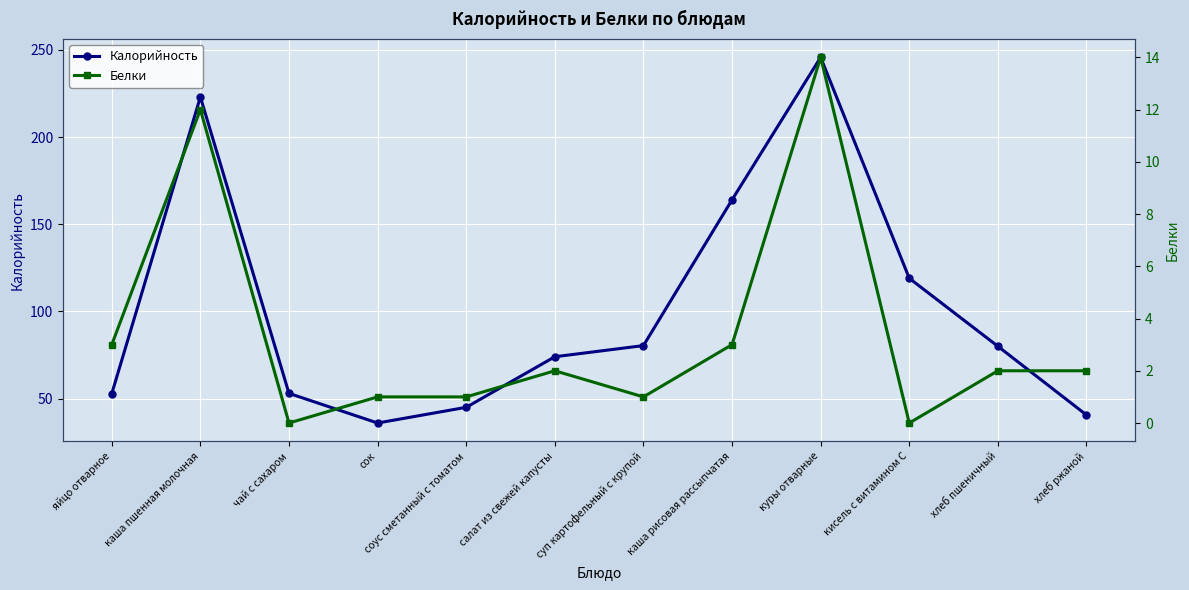

True or false: Калорийность and Белки cross at least once.

False